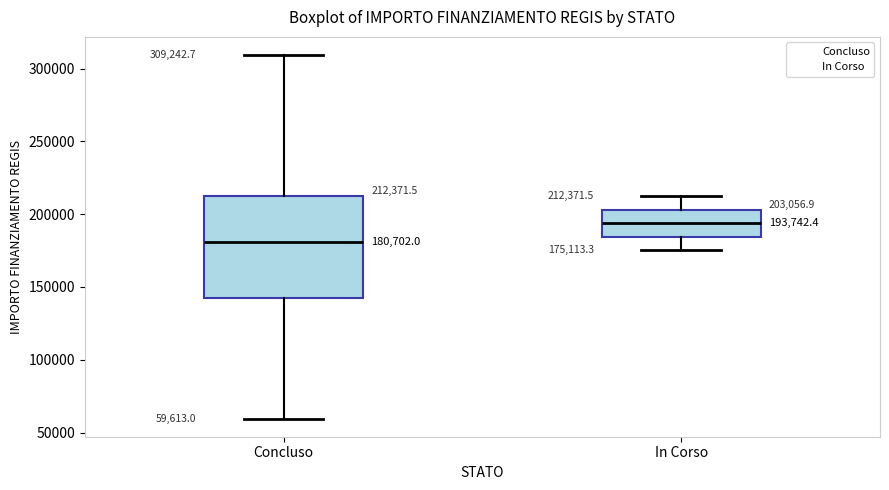

Comparing the boxes themselves (not the whiskers), which one is the tallest?

Concluso